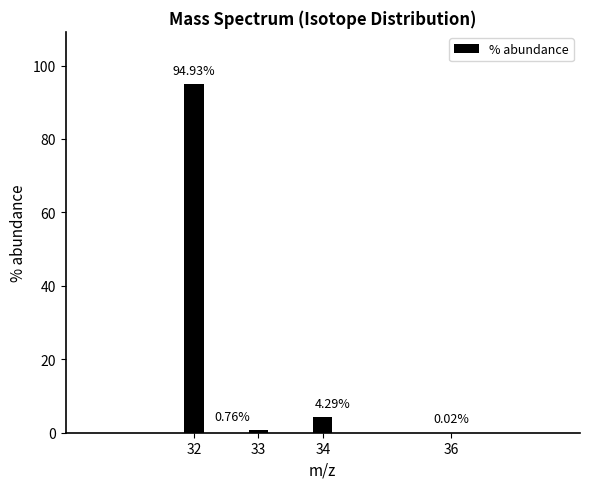

What is the sum of all values?

100.0